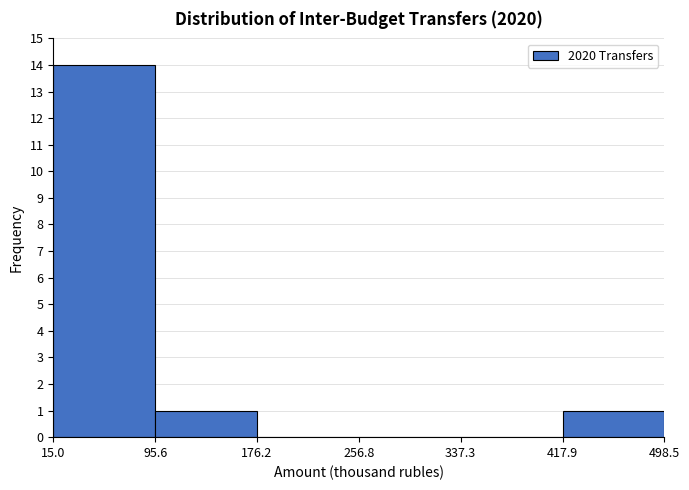

Reading left to right, list every bar in this chart as the range it spans on the x-axis followed by its height. The values are not printed on the chart, so give them approximately, as read against the axis.

15.0 to 95.6: 14
95.6 to 176.2: 1
176.2 to 256.8: 0
256.8 to 337.3: 0
337.3 to 417.9: 0
417.9 to 498.5: 1